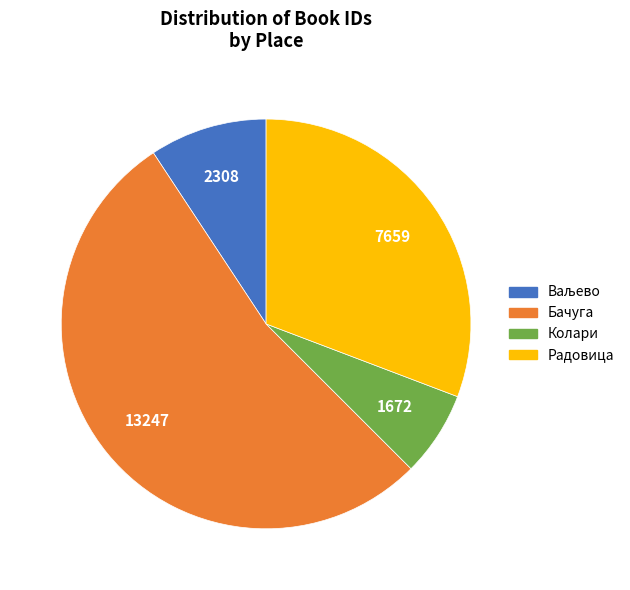

True or false: Бачуга accounts for 53% of the total.

True